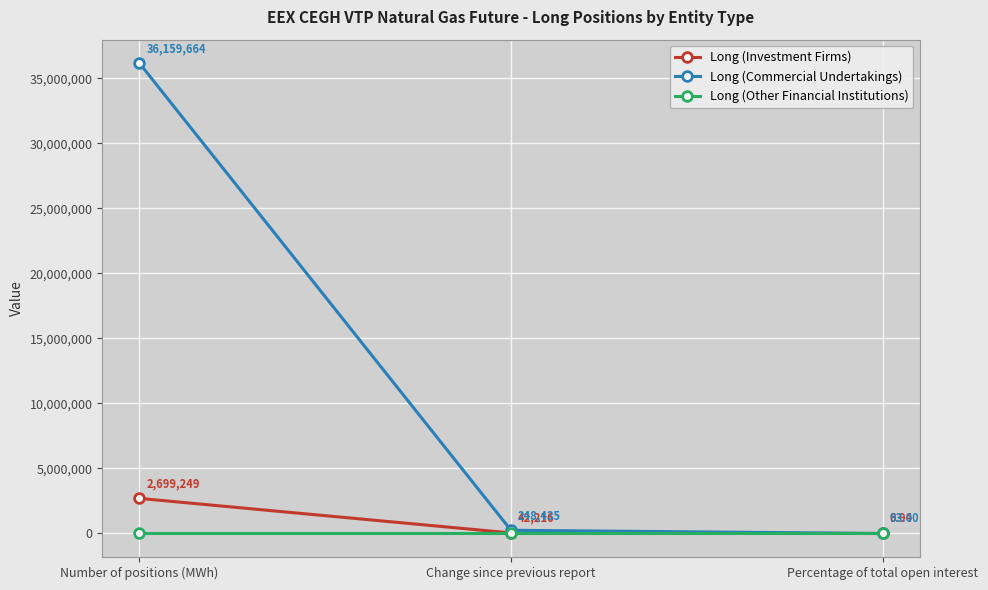

The Long (Commercial Undertakings) series shows 93.0 at Percentage of total open interest. True or false?

True